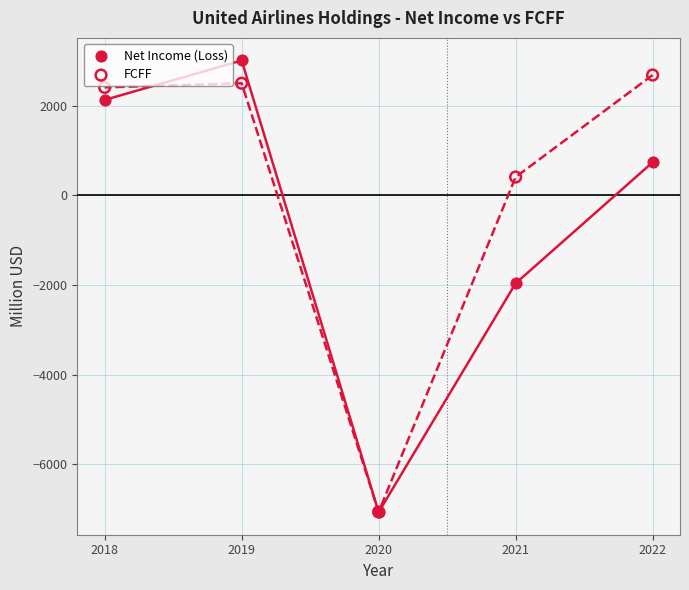

Which series reaches the maximum Y coordinate?

Net Income (Loss)